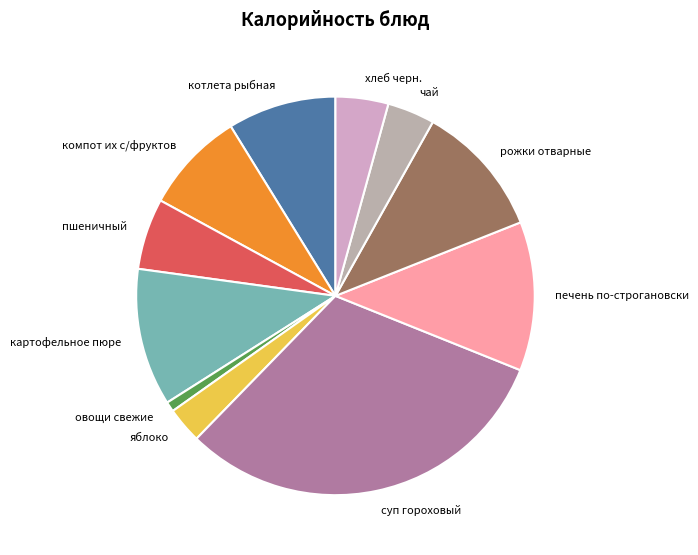

How many slices are in this pie chart?

11